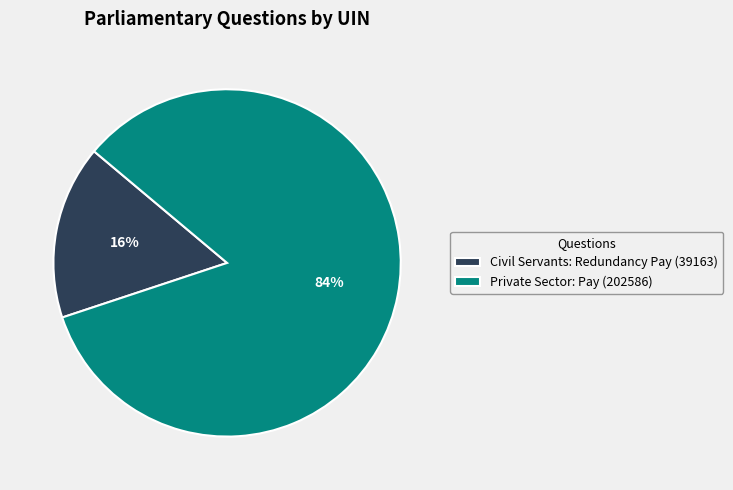

Do Private Sector: Pay (202586) and Civil Servants: Redundancy Pay (39163) together represent more than half of the pie?

Yes